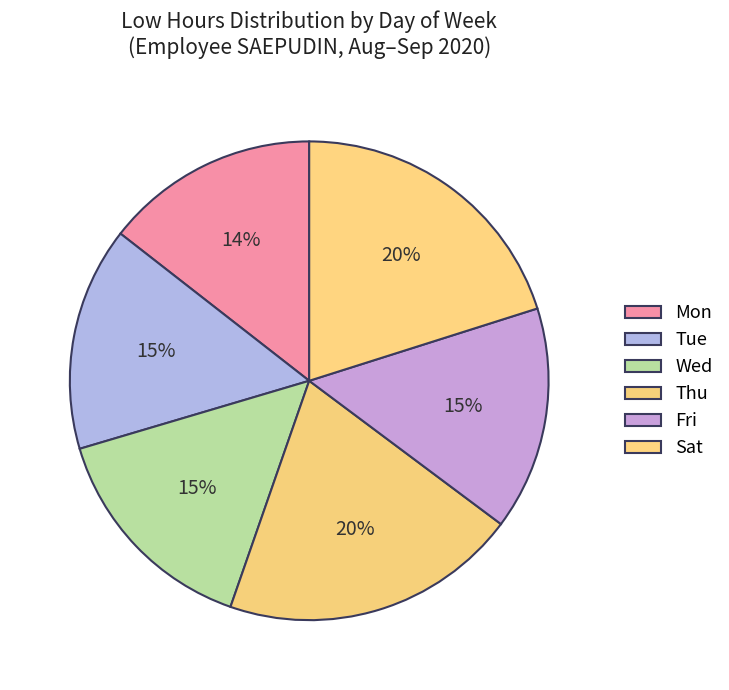

Count the number of slices in the pie.

6